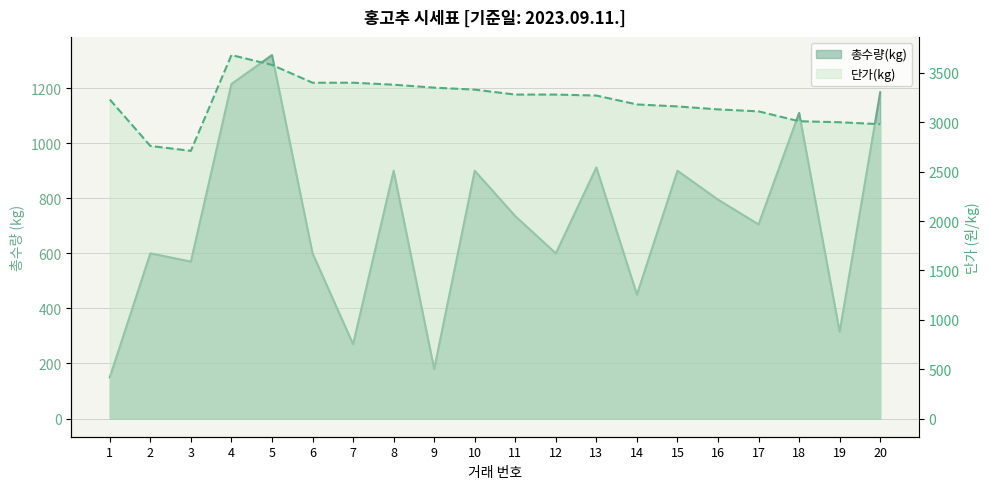

What is the total value across all series at 10?

4230